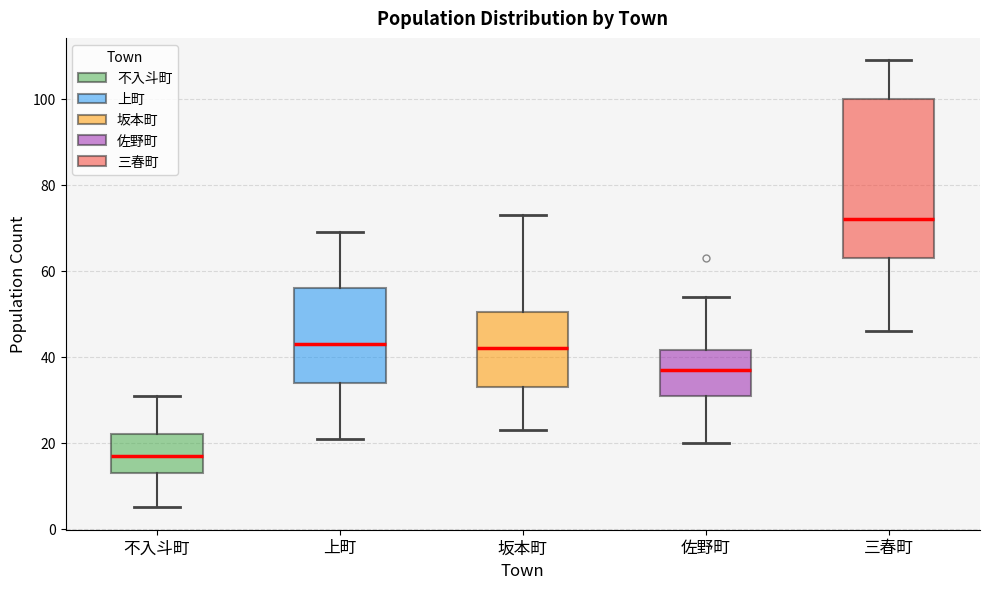

Comparing the boxes themselves (not the whiskers), which one is the tallest?

三春町